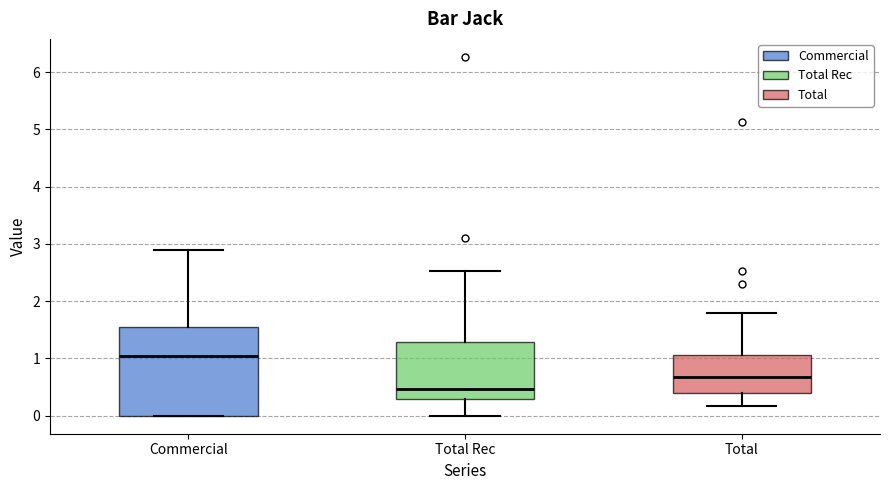

Which box is the tallest, from its lower edge to its upper edge?

Commercial